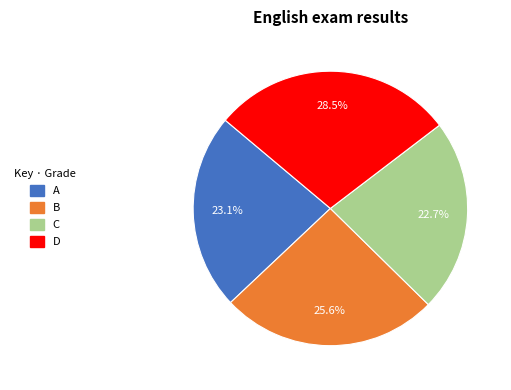

Is there a majority slice in this chart?

No